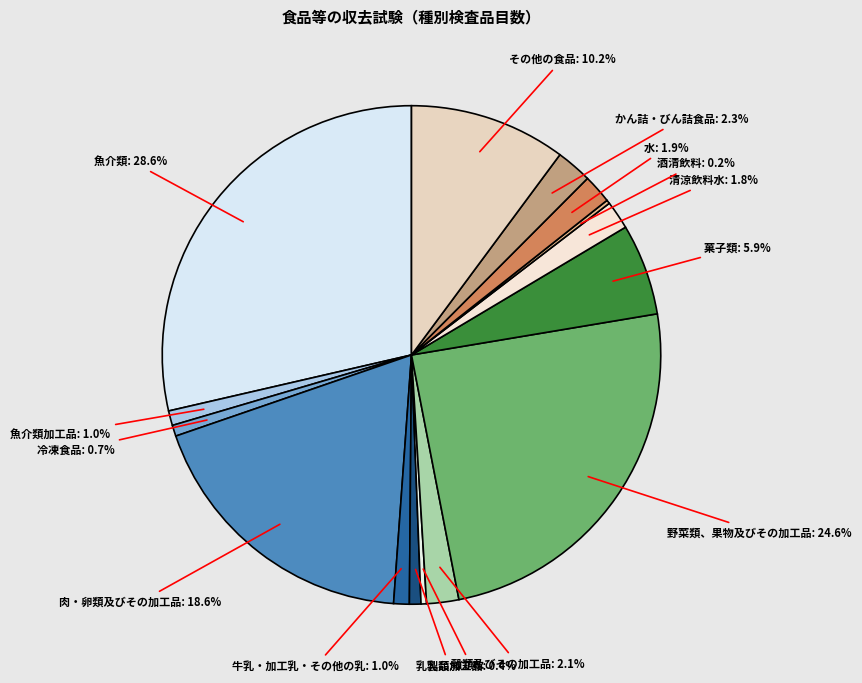

Is there any slice that represents more than half of the pie?

No